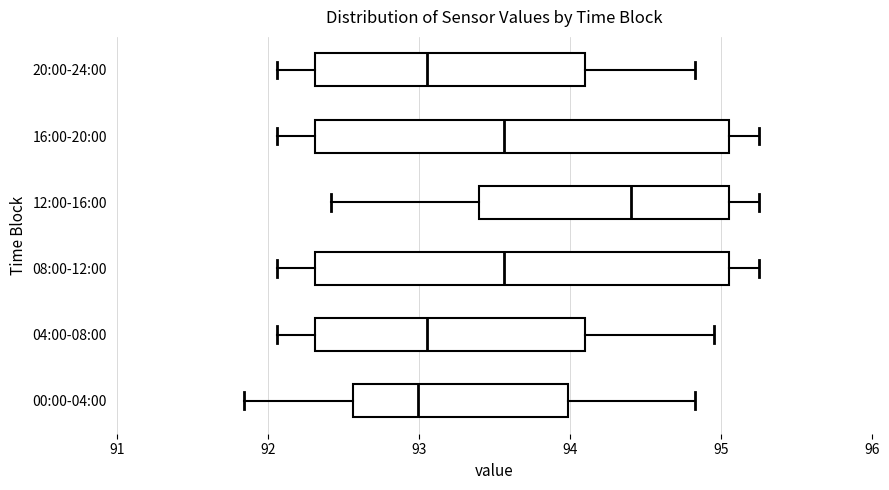

Reading bottom to top, transcribe this box plot: for each box, give where its median line is, the range the box spans, and where its two whiskers end, as read against the x-axis. The values are not printed on the chart, so give them approximately, as read against the axis.

00:00-04:00: median 93.0, box 92.6 to 94.0, whiskers 91.8 to 94.8
04:00-08:00: median 93.1, box 92.3 to 94.1, whiskers 92.1 to 95.0
08:00-12:00: median 93.6, box 92.3 to 95.1, whiskers 92.1 to 95.3
12:00-16:00: median 94.4, box 93.4 to 95.1, whiskers 92.4 to 95.3
16:00-20:00: median 93.6, box 92.3 to 95.1, whiskers 92.1 to 95.3
20:00-24:00: median 93.1, box 92.3 to 94.1, whiskers 92.1 to 94.8